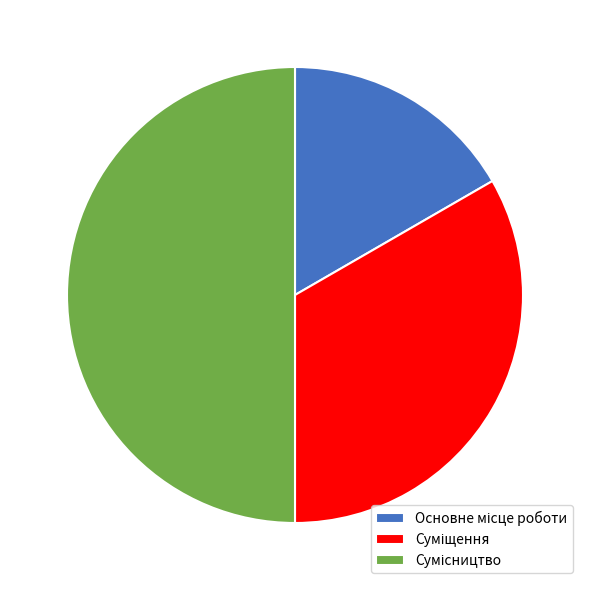

How much of the chart is everything except Сумісництво?

50.0%